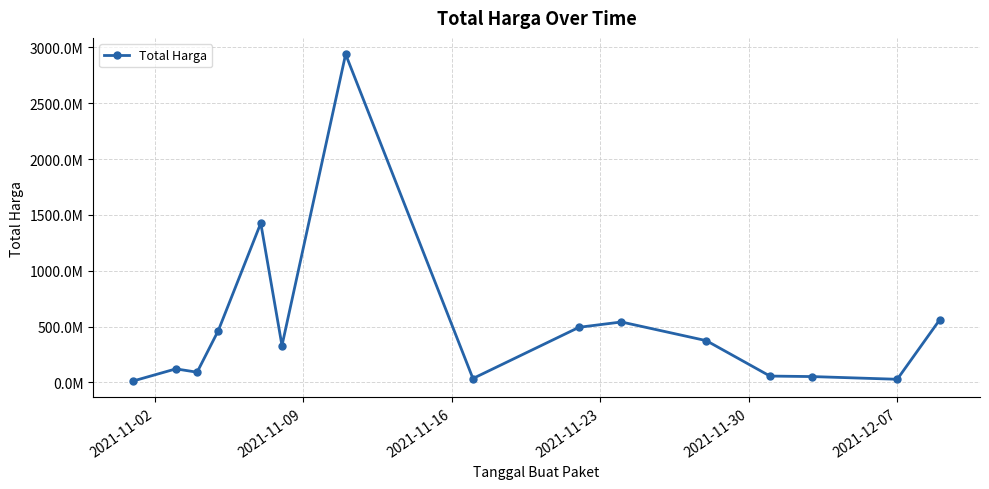

Does the chart have visible grid lines?

Yes